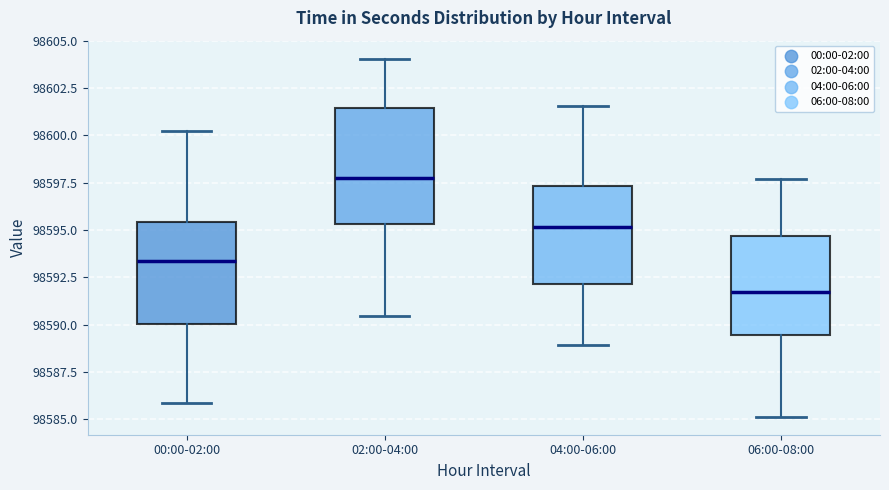

Comparing the boxes themselves (not the whiskers), which one is the tallest?

02:00-04:00